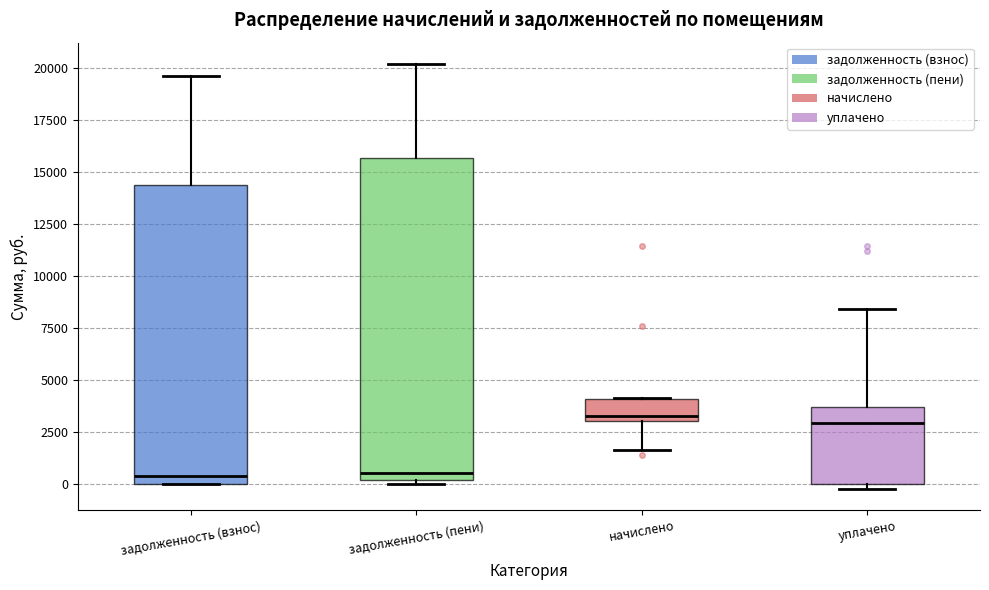

Where does the median line of the box for уплачено sit on the y-axis? The values are not printed on the chart, so give them approximately, as read against the axis.

3000